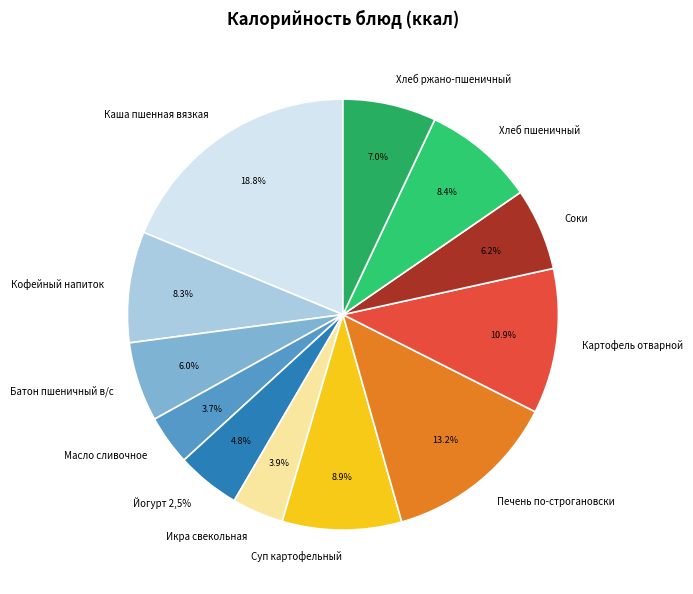

To the nearest percent, what is the difference between the Йогурт 2,5% and Хлеб пшеничный slice percentages?

4%